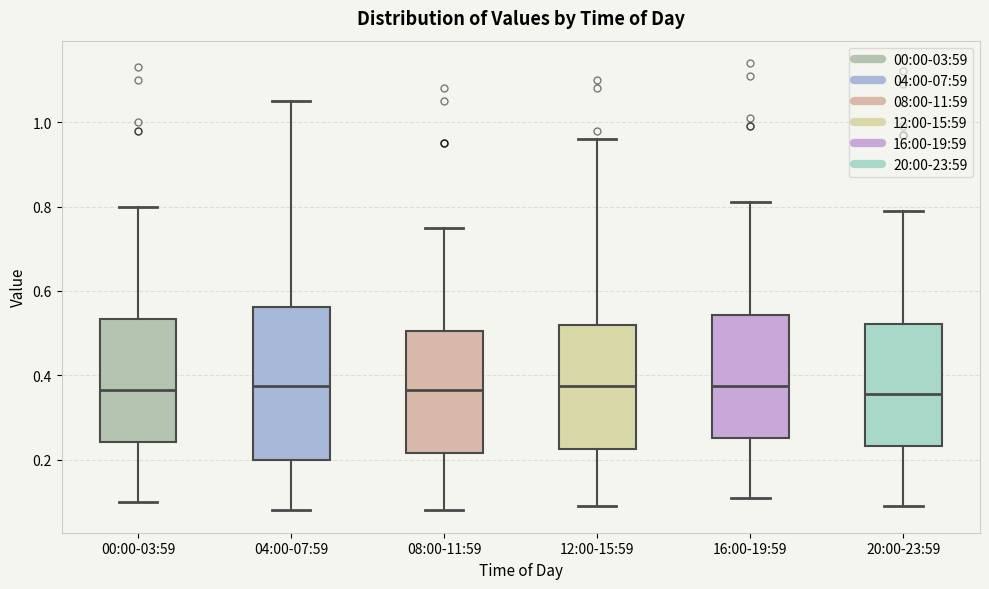

Comparing the boxes themselves (not the whiskers), which one is the tallest?

04:00-07:59